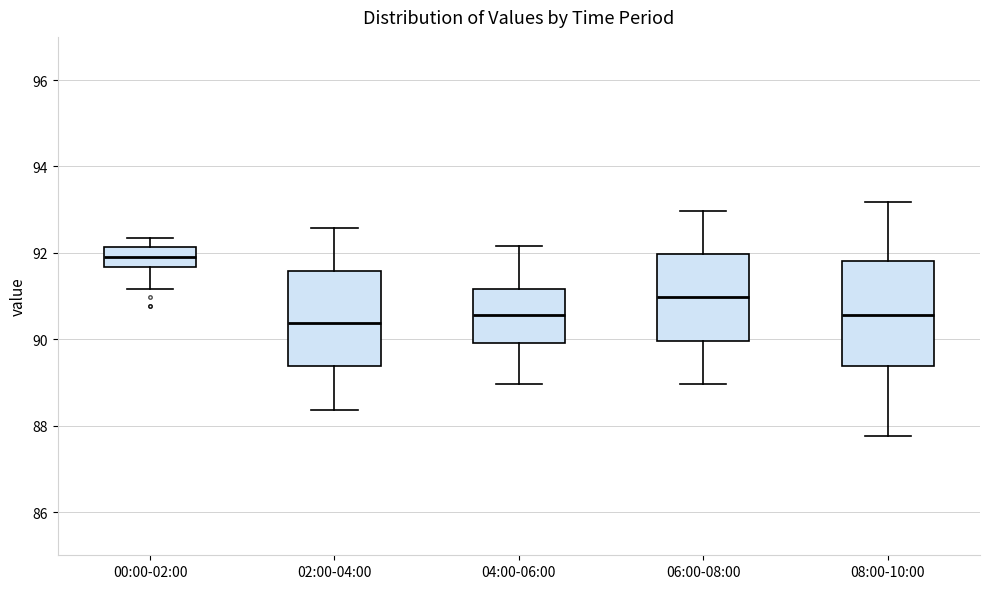

Reading left to right, transcribe this box plot: for each box, give where its median line is, the range the box spans, and where its two whiskers end, as read against the y-axis. The values are not printed on the chart, so give them approximately, as read against the axis.

00:00-02:00: median 92.0, box 91.6 to 92.2, whiskers 91.2 to 92.4
02:00-04:00: median 90.4, box 89.4 to 91.6, whiskers 88.4 to 92.6
04:00-06:00: median 90.6, box 90.0 to 91.2, whiskers 89.0 to 92.2
06:00-08:00: median 91.0, box 90.0 to 92.0, whiskers 89.0 to 93.0
08:00-10:00: median 90.6, box 89.4 to 91.8, whiskers 87.8 to 93.2